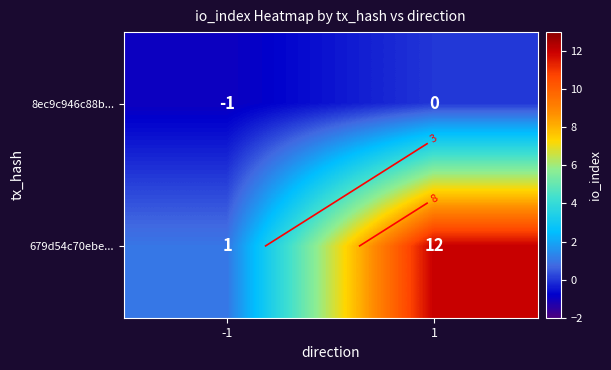

Which series changed the most between -1 and 1?

679d54c70ebe...